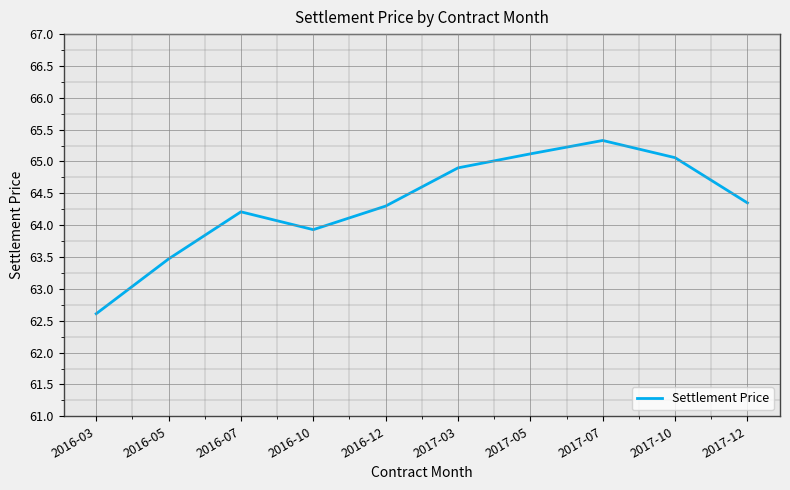

What is the smallest value displayed?

62.6